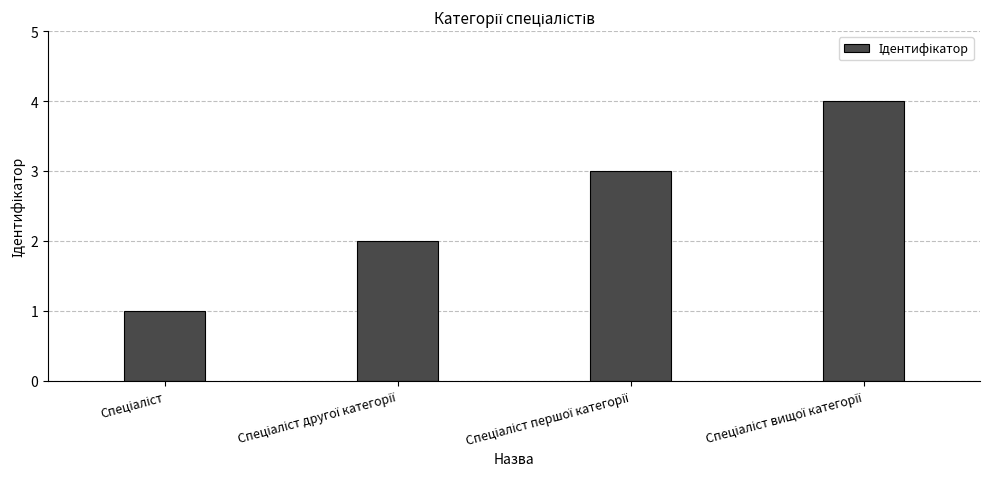

What is the difference between the maximum and minimum values?

3